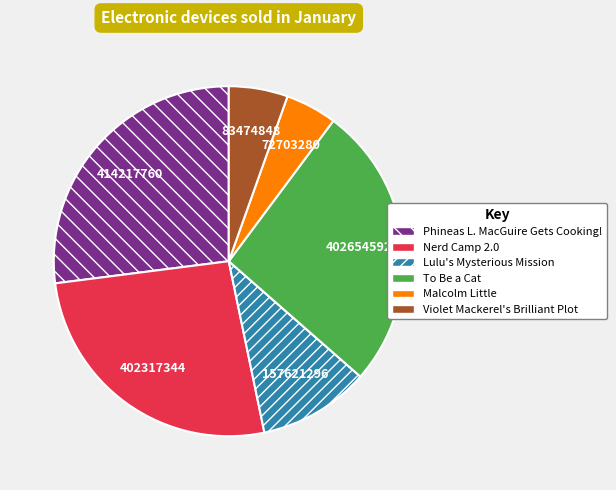

Approximately how many times larger is the value at Nerd Camp 2.0 compared to Phineas L. MacGuire Gets Cooking!?

1.0